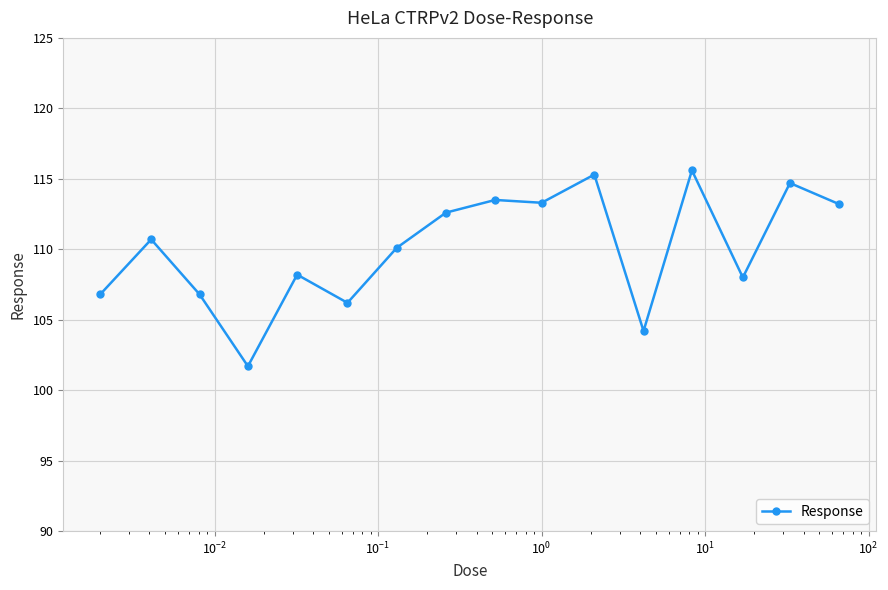

What is the sum of all values?

1760.9